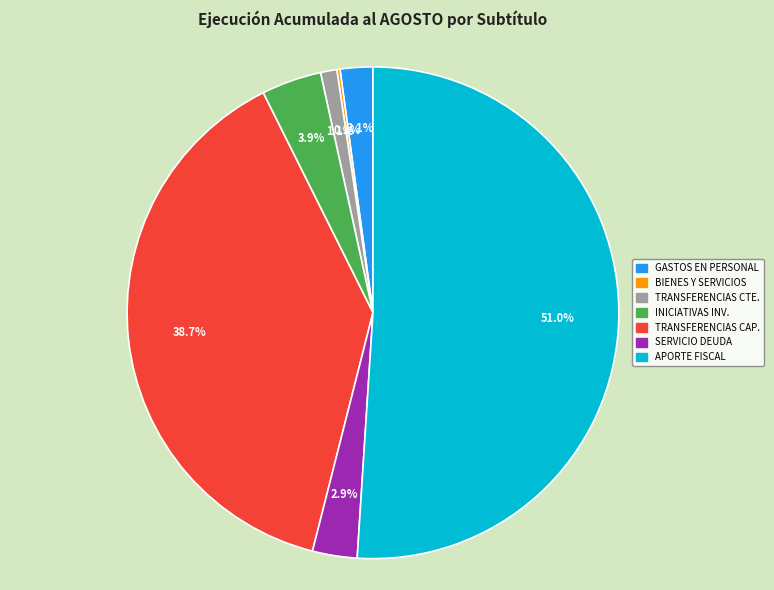

Does any single category account for the majority?

Yes